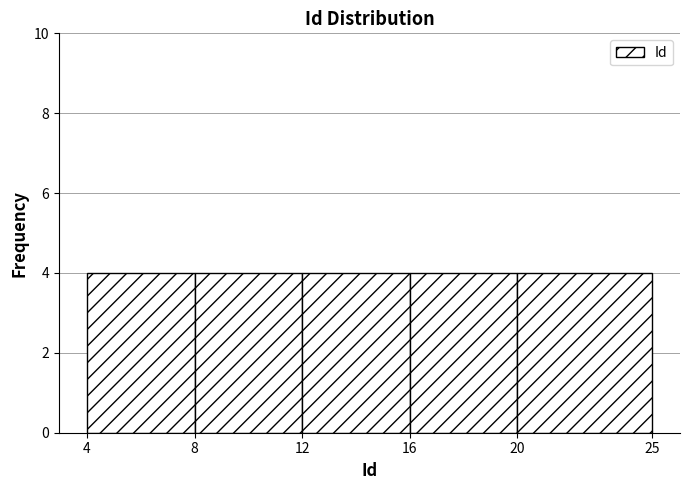

Reading left to right, transcribe this chart: for each bar, give the range it covers on the x-axis and its height. The values are not printed on the chart, so give them approximately, as read against the axis.

4 to 8: 4
8 to 12: 4
12 to 16: 4
16 to 20: 4
20 to 25: 4